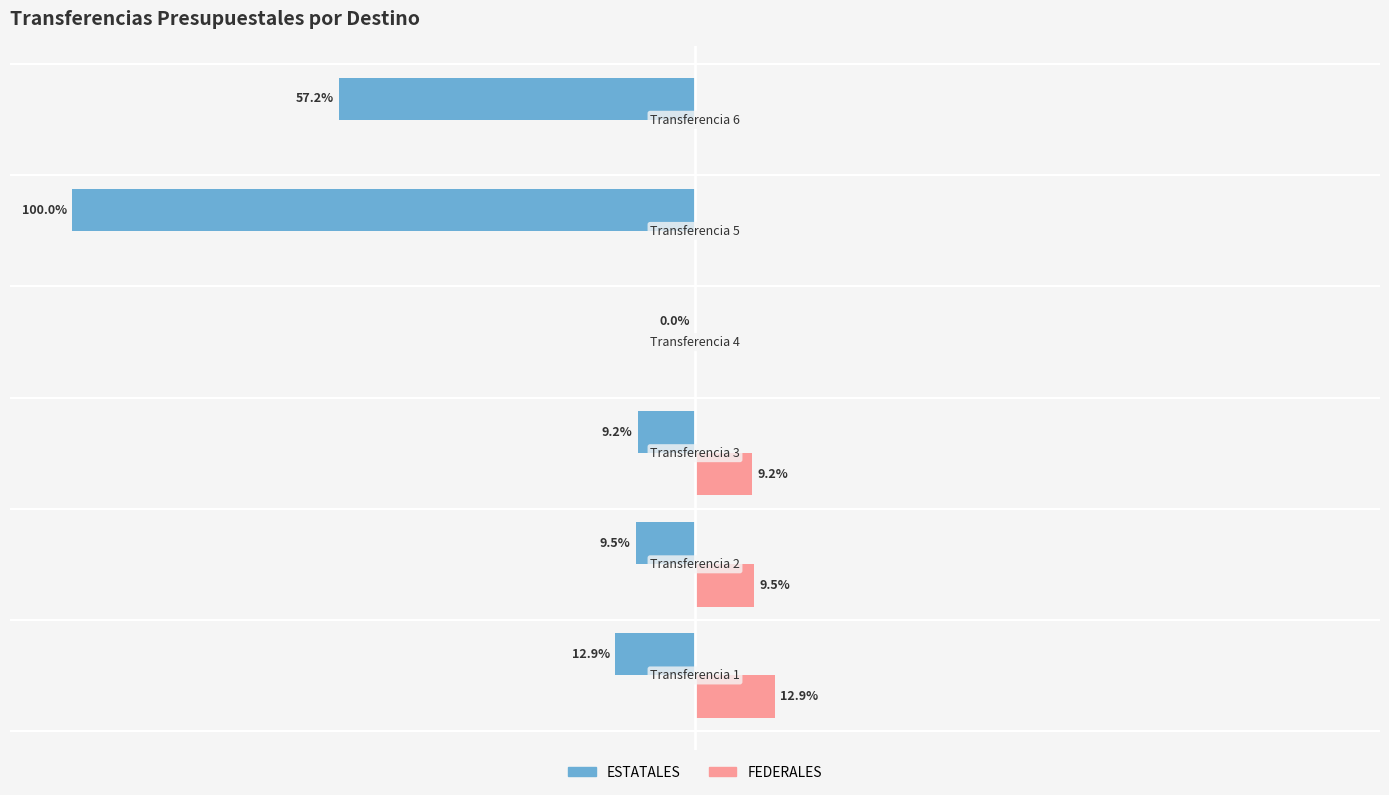

Which series has the largest total across all categories?

FEDERALES